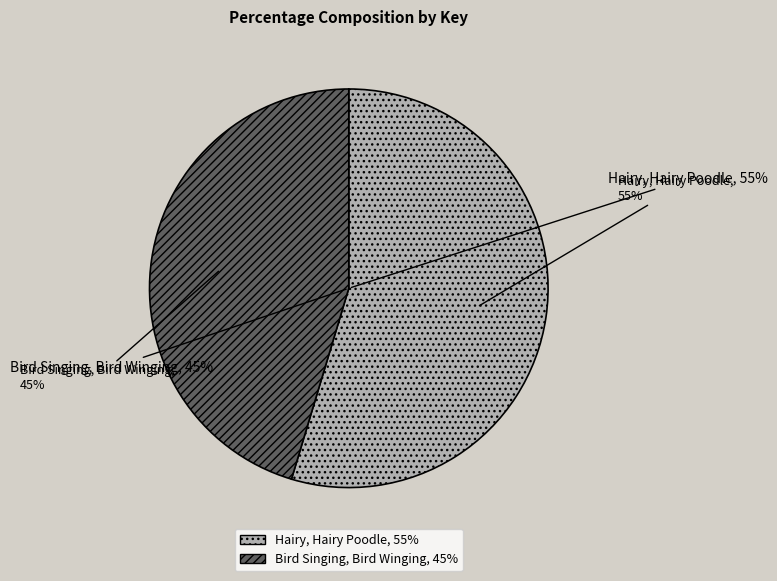

Does any single category account for the majority?

Yes